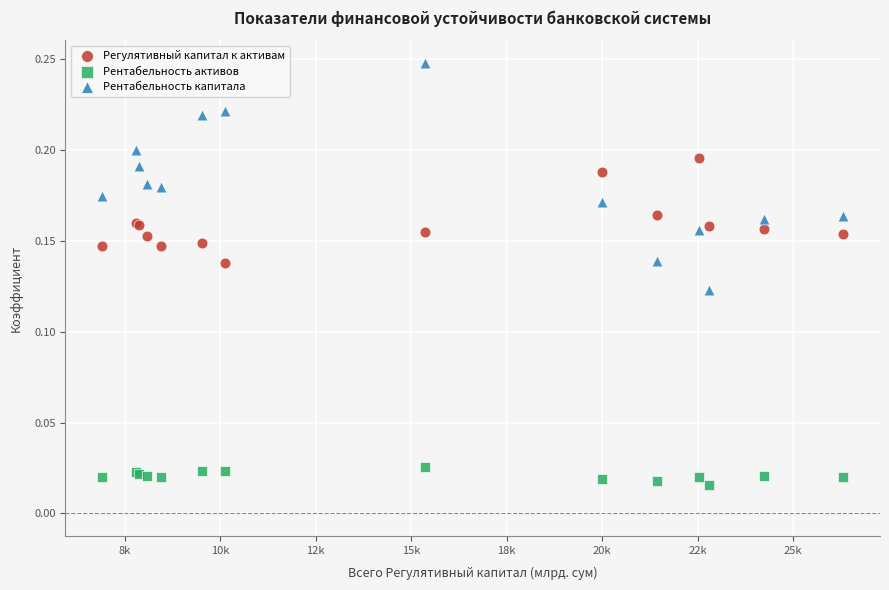

Which series has the widest spread of Y values?

Рентабельность капитала